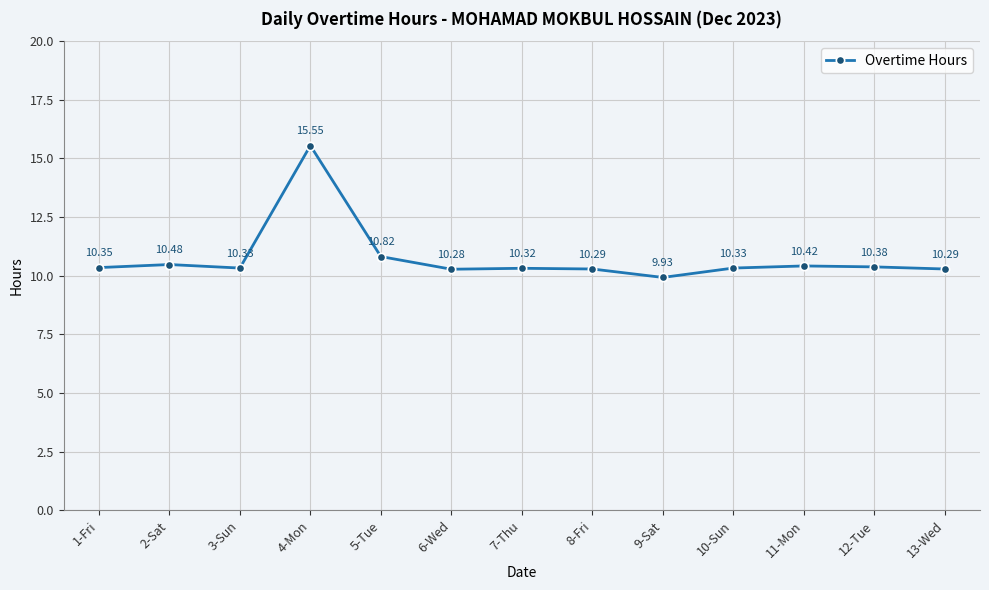

What is the difference between the values at 5-Tue and 3-Sun?

0.5